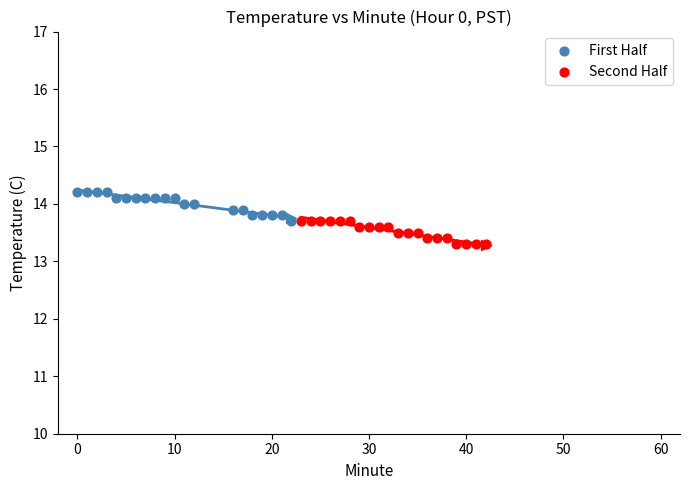

Which series has the widest spread of Y values?

First Half